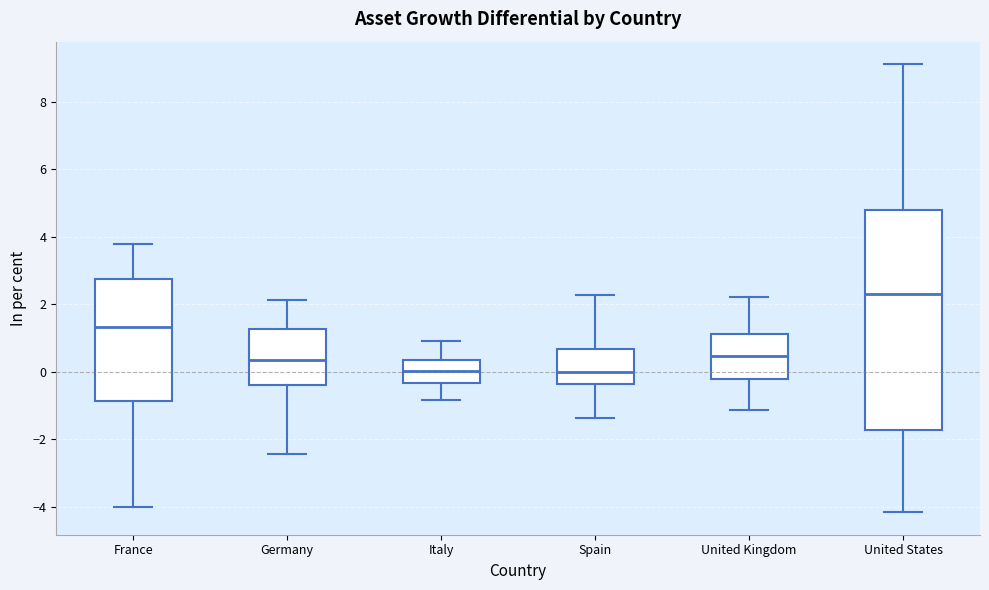

Comparing the boxes themselves (not the whiskers), which one is the tallest?

United States